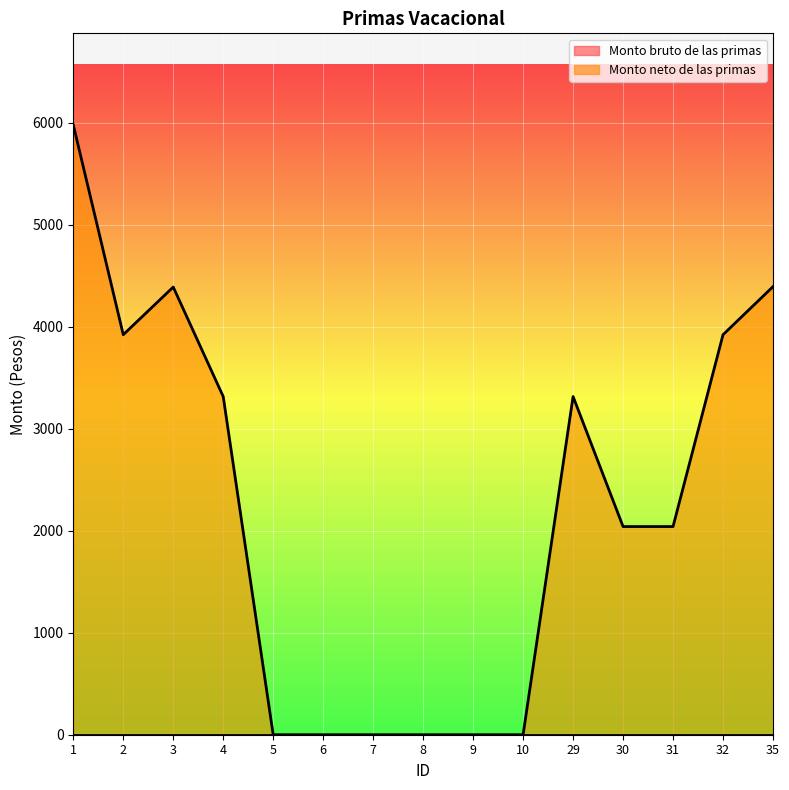

List the labels in order of value, smallest first.

5, 6, 7, 8, 9, 10, 30, 31, 4, 29, 2, 32, 3, 35, 1